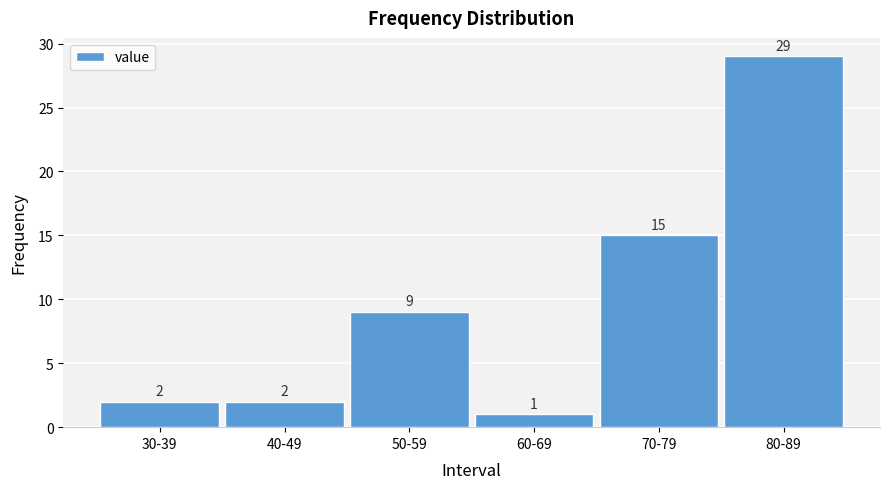

Reading left to right, list all the values displayed in this chart.

2	2	9	1	15	29